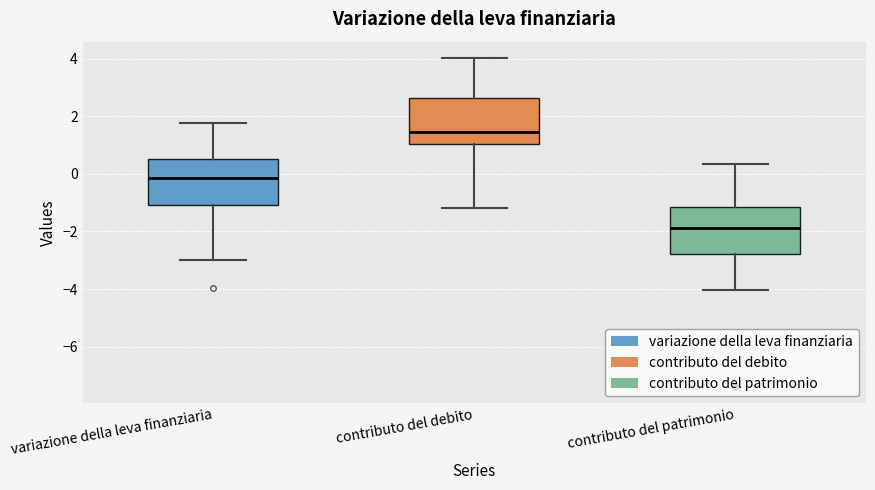

Where does the lower whisker of the box for variazione della leva finanziaria end on the y-axis? The values are not printed on the chart, so give them approximately, as read against the axis.

-3.0